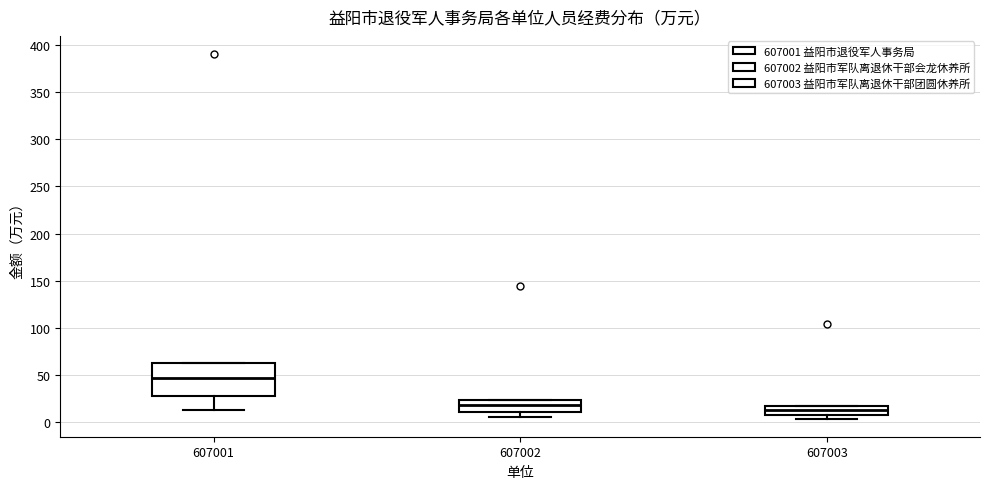

Reading left to right, transcribe this box plot: for each box, give where its median line is, the range the box spans, and where its two whiskers end, as read against the y-axis. The values are not printed on the chart, so give them approximately, as read against the axis.

607001: median 45, box 30 to 60, whiskers 15 to 60
607002: median 15, box 10 to 25, whiskers 5 to 25
607003: median 15 (inside the box), box 10 to 15, whiskers 5 to 15